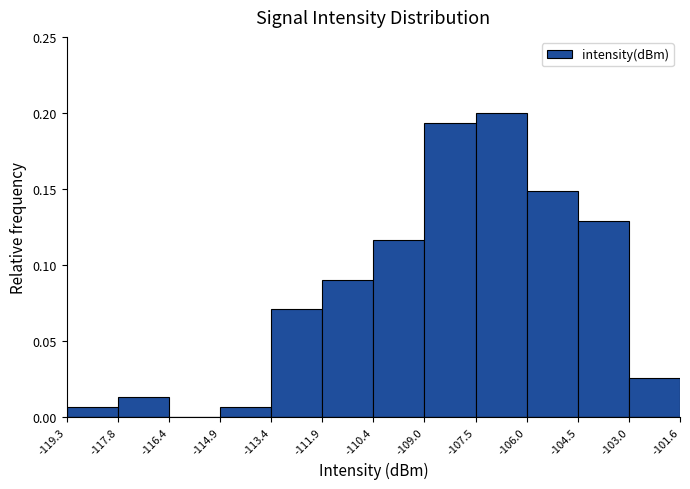

Reading left to right, list every bar in this chart as the range it spans on the x-axis followed by its height. The values are not printed on the chart, so give them approximately, as read against the axis.

-119.3 to -117.8: 0.005
-117.8 to -116.4: 0.015
-116.4 to -114.9: 0
-114.9 to -113.4: 0.005
-113.4 to -111.9: 0.070
-111.9 to -110.4: 0.090
-110.4 to -109.0: 0.115
-109.0 to -107.5: 0.195
-107.5 to -106.0: 0.200
-106.0 to -104.5: 0.150
-104.5 to -103.0: 0.130
-103.0 to -101.6: 0.025